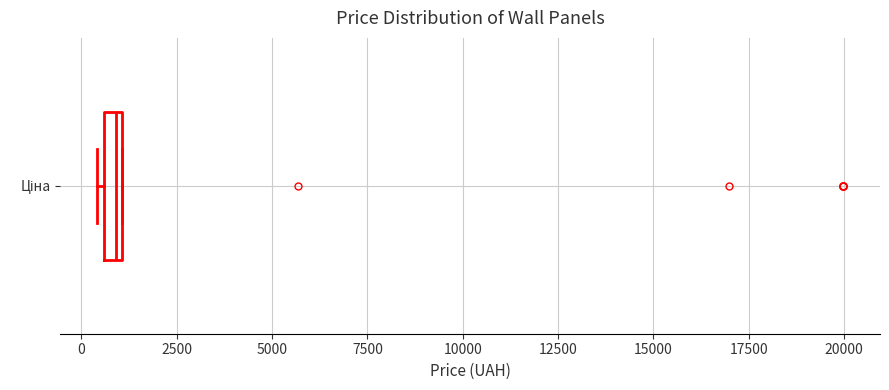

Where is the right edge of the box for Ціна on the x-axis? The values are not printed on the chart, so give them approximately, as read against the axis.

1000